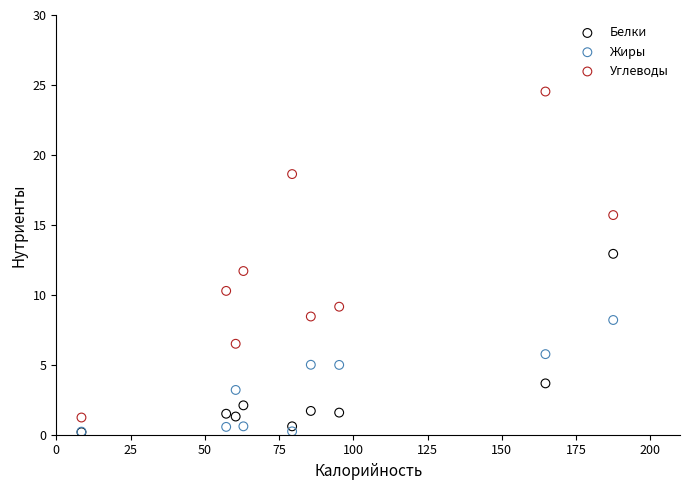

In the Углеводы series, what Y value is closest to 12?

11.7